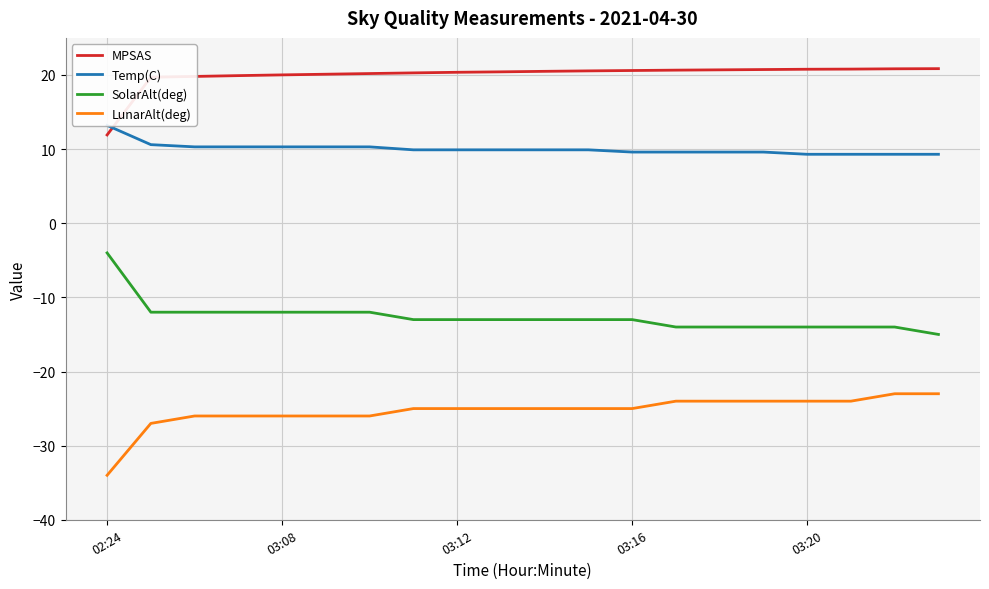

What is the difference between the highest and lowest values at 5?

46.1